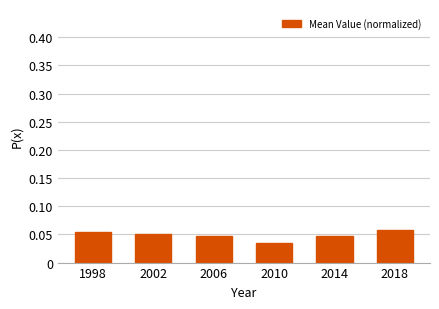

What is the sum of all values?

0.3